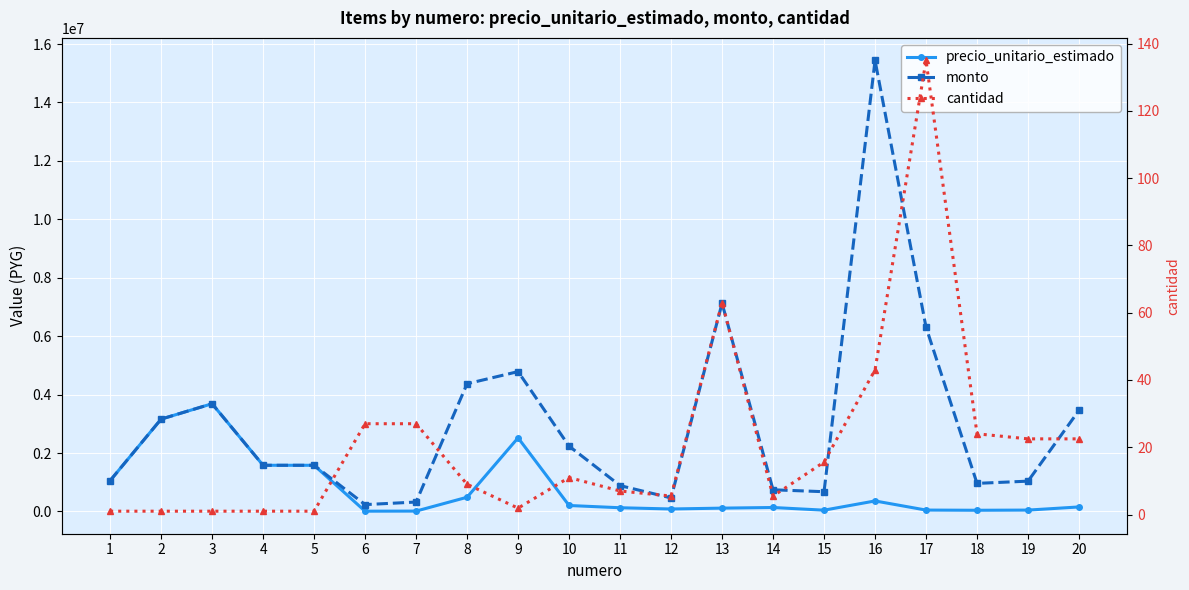

What is the difference between the maximum and minimum values in the monto series?

15205627.0